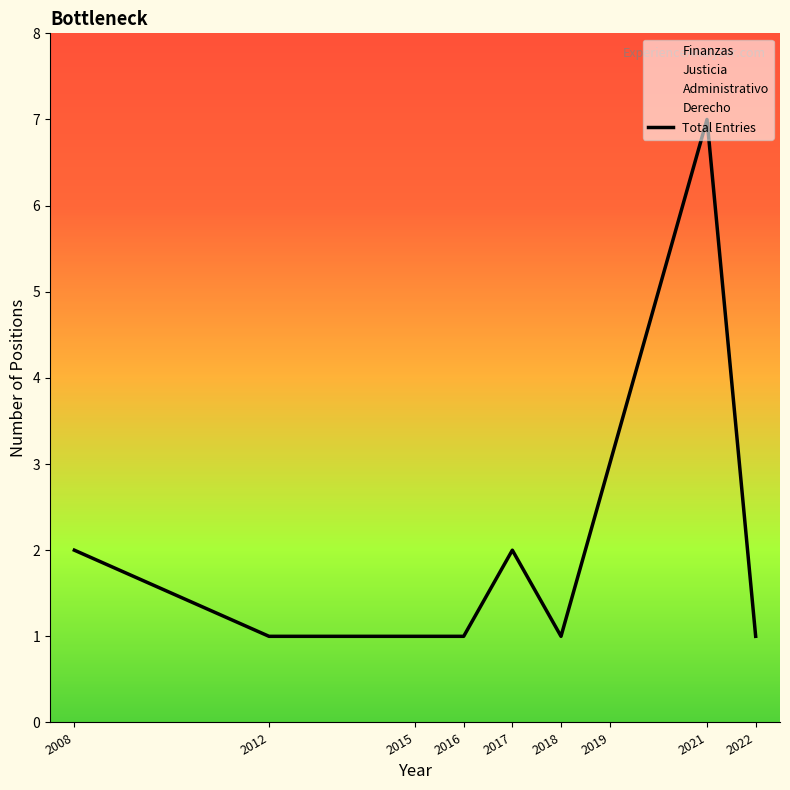

Where is the first local maximum?

2017